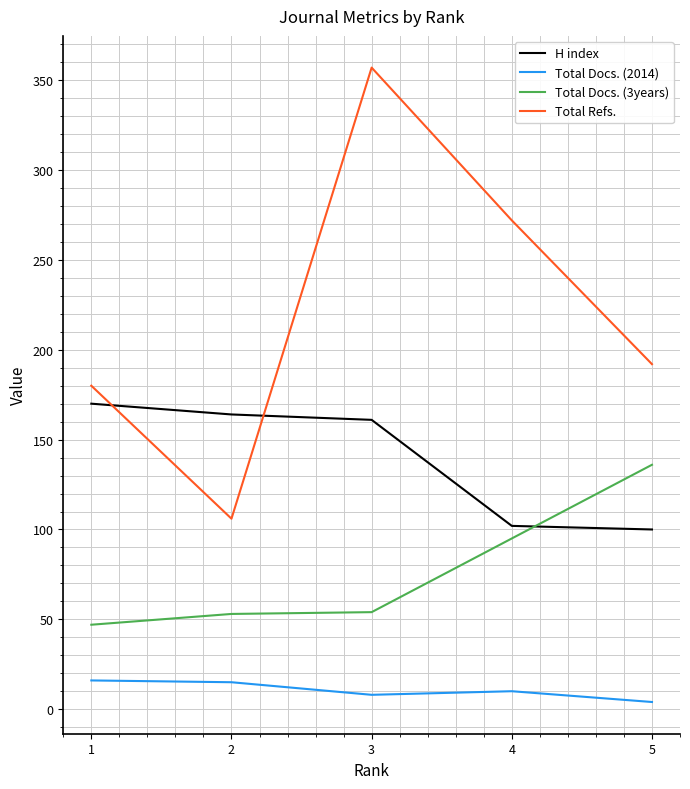

How many times do Total Docs. (3years) and H index cross each other?

1